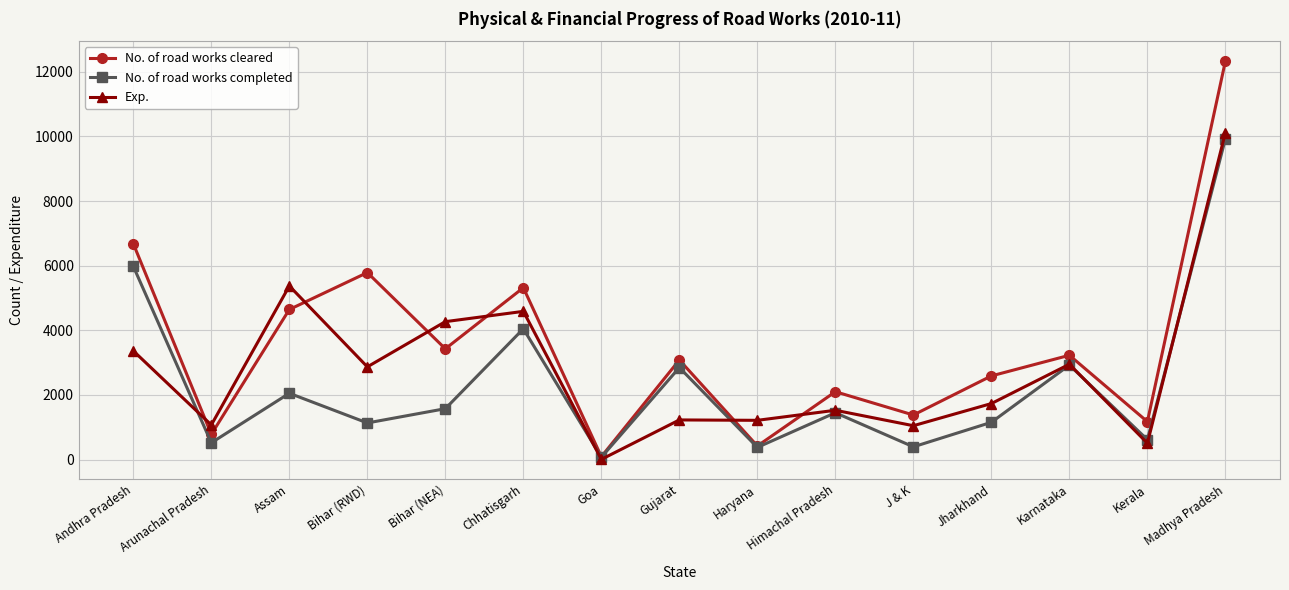

At how many categories does at least one series exceed 10752?

1